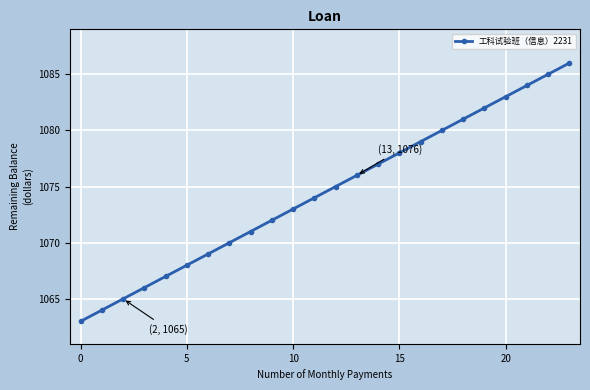

What is the value of the 15th point from the left?

1077